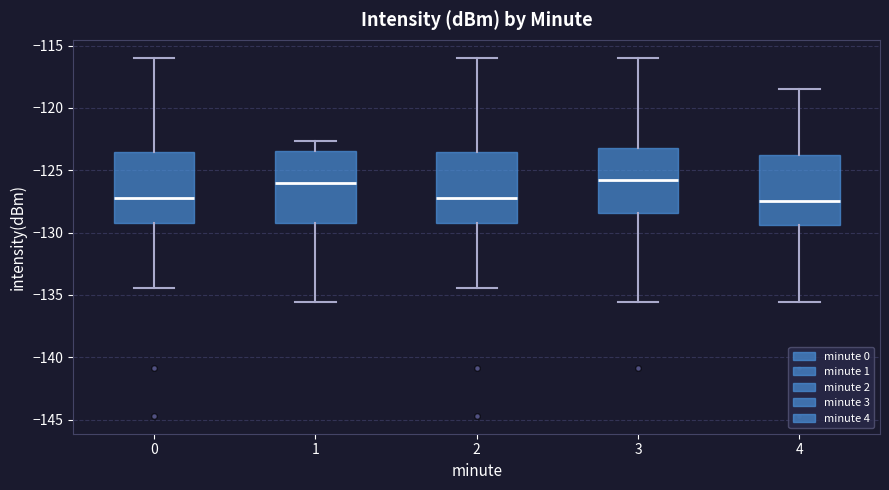

Reading left to right, read every box against the y-axis: the position of its median line, the range the box covers, and the ends of its whiskers. The values are not printed on the chart, so give them approximately, as read against the axis.

0: median -127.0, box -129.0 to -123.5, whiskers -134.5 to -116.0
1: median -126.0, box -129.0 to -123.5, whiskers -135.5 to -122.5
2: median -127.0, box -129.0 to -123.5, whiskers -134.5 to -116.0
3: median -126.0, box -128.5 to -123.0, whiskers -135.5 to -116.0
4: median -127.5, box -129.5 to -124.0, whiskers -135.5 to -118.5